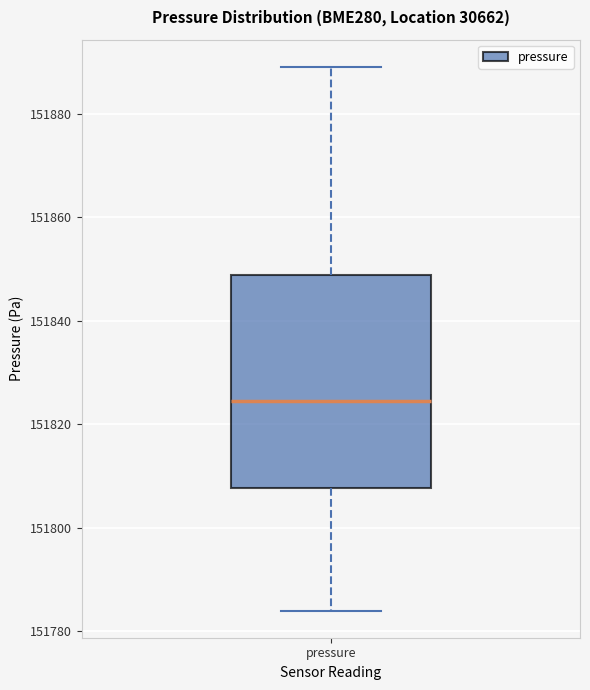

Where does the median line of the box for pressure sit on the y-axis? The values are not printed on the chart, so give them approximately, as read against the axis.

151824